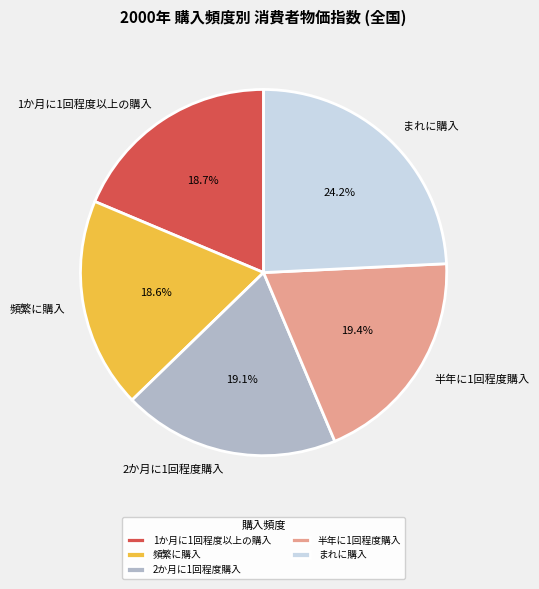

What is the total percentage of まれに購入 and 1か月に1回程度以上の購入?

42.9%